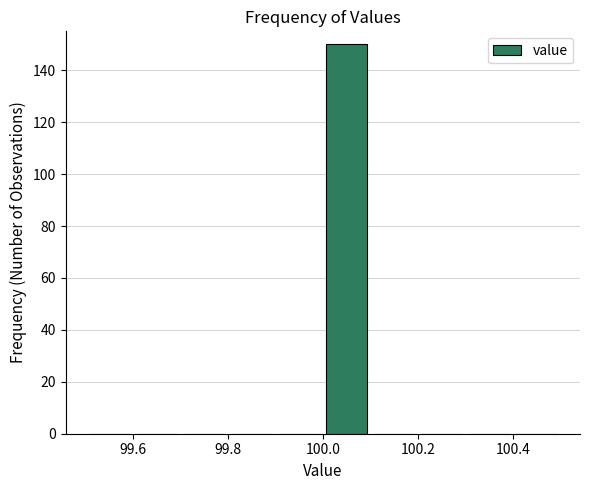

What is the height of the bar covering 100.0 to 100.1 on the x-axis? The values are not printed on the chart, so give them approximately, as read against the axis.

150